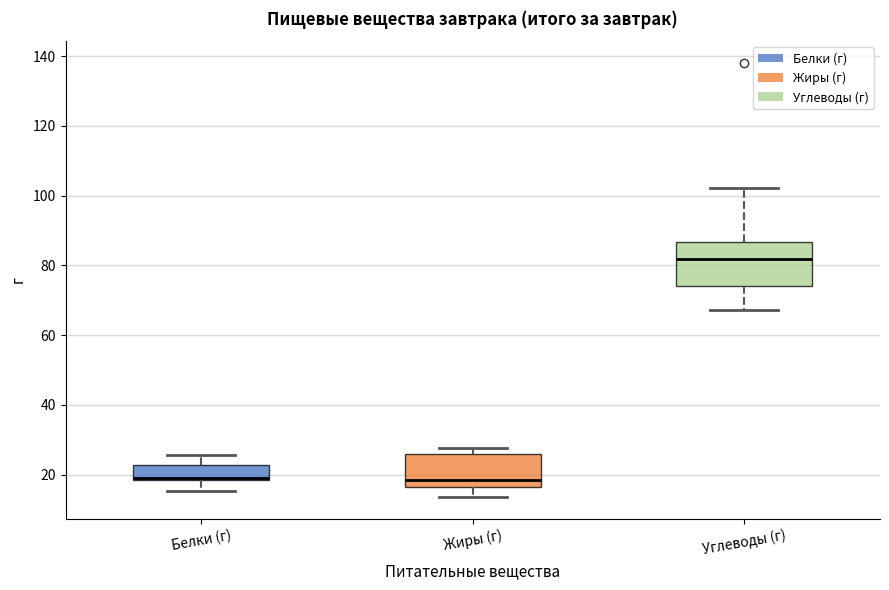

Comparing the boxes themselves (not the whiskers), which one is the tallest?

Углеводы (г)